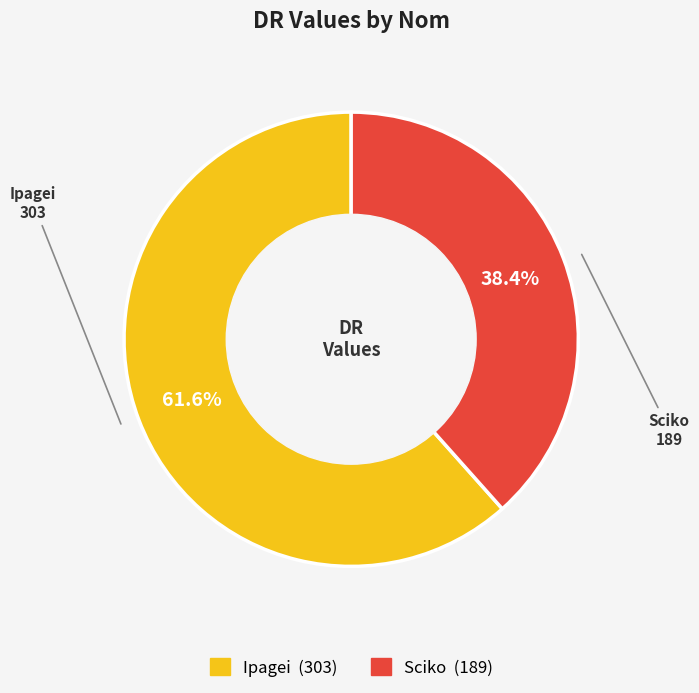

Which has a higher value, Ipagei or Sciko?

Ipagei